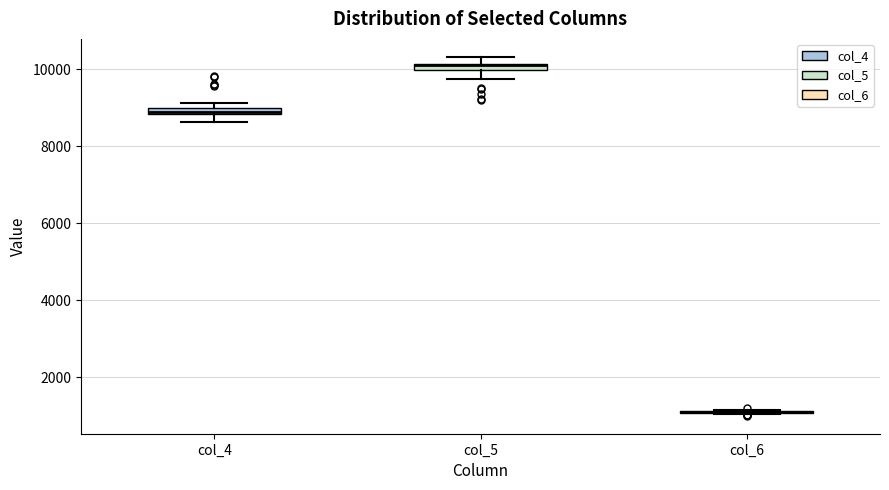

Where does the lower whisker of the box for col_5 end on the y-axis? The values are not printed on the chart, so give them approximately, as read against the axis.

9800